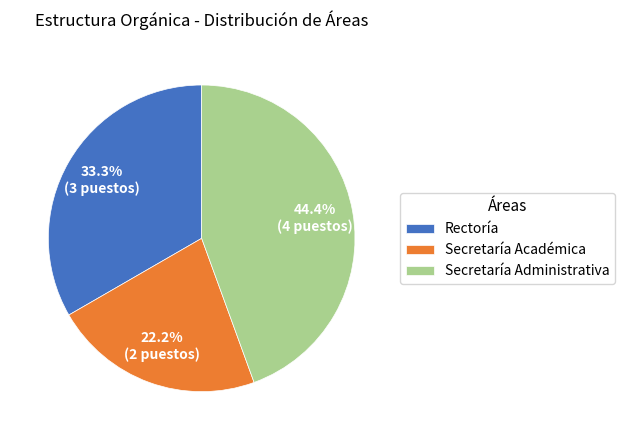

Rank the categories by value from highest to lowest.

Secretaría Administrativa, Rectoría, Secretaría Académica